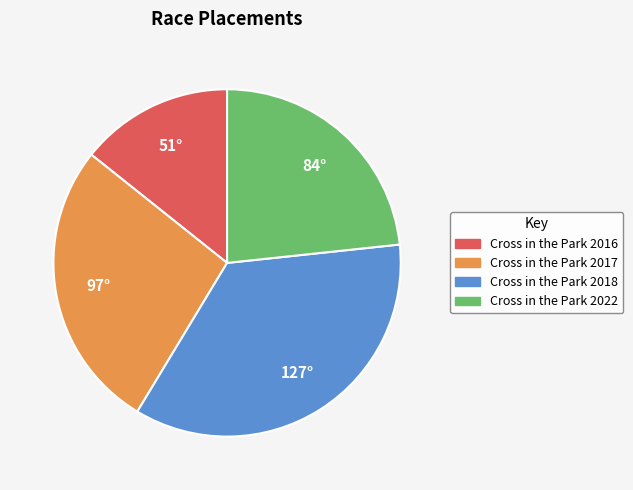

Do Cross in the Park 2016 and Cross in the Park 2017 together represent more than half of the pie?

No